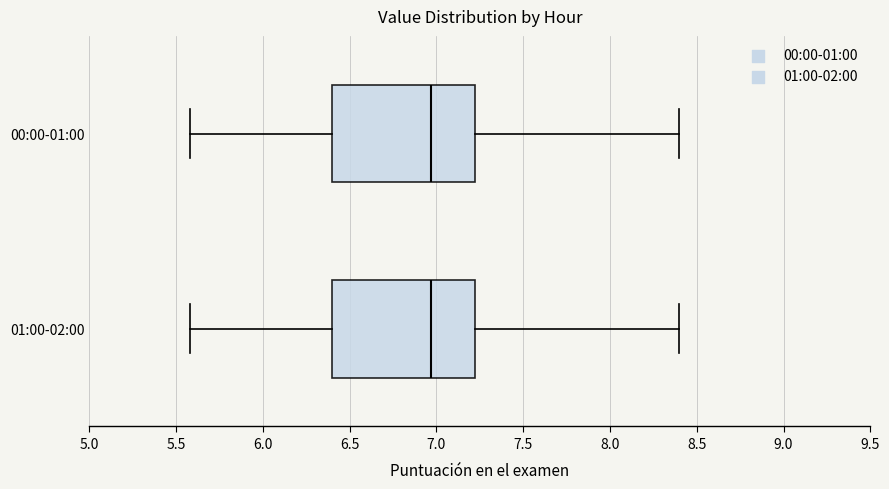

Reading bottom to top, read every box against the x-axis: the position of its median line, the range the box covers, and the ends of its whiskers. The values are not printed on the chart, so give them approximately, as read against the axis.

01:00-02:00: median 6.95, box 6.40 to 7.25, whiskers 5.60 to 8.40
00:00-01:00: median 6.95, box 6.40 to 7.25, whiskers 5.60 to 8.40